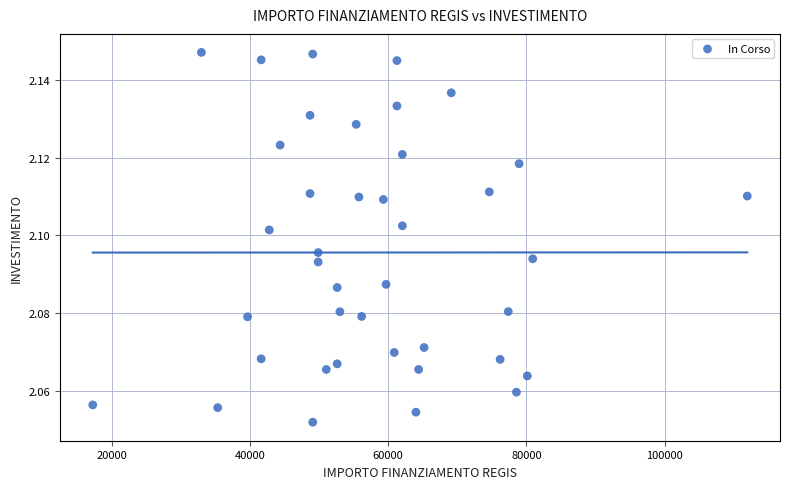

What is the range of X values (max minus min)?

94665.7